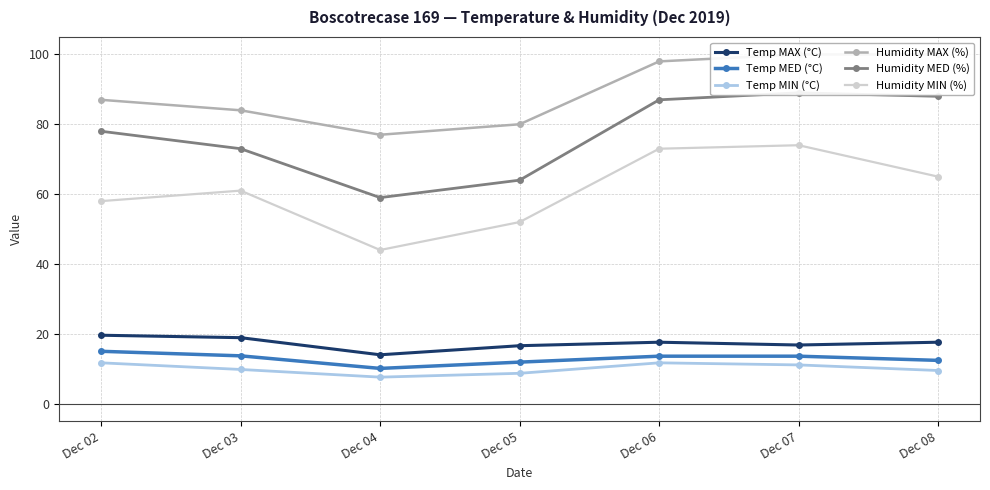

True or false: Temp MED (°C) and Temp MAX (°C) intersect in this chart.

False